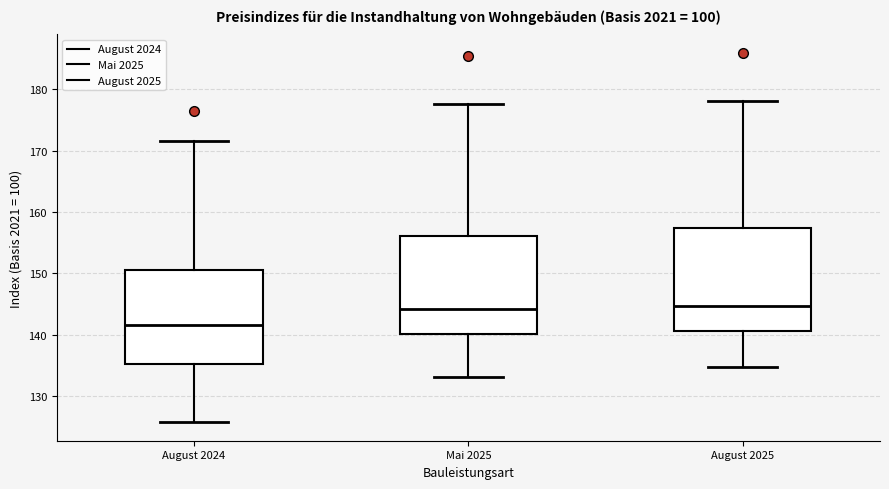

Where does the lower whisker of the box for Mai 2025 end on the y-axis? The values are not printed on the chart, so give them approximately, as read against the axis.

133